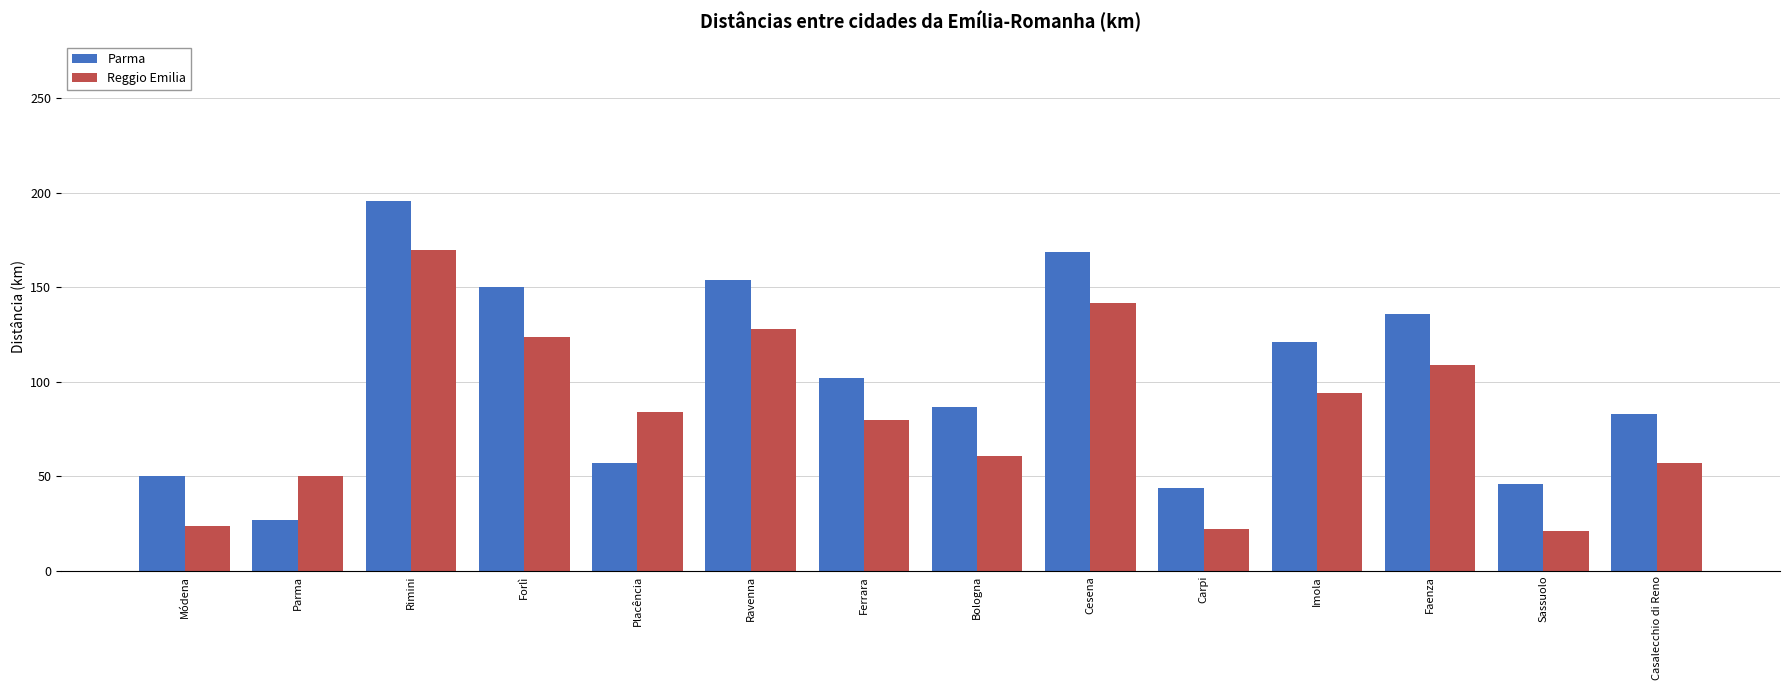

How many groups of bars are there?

14